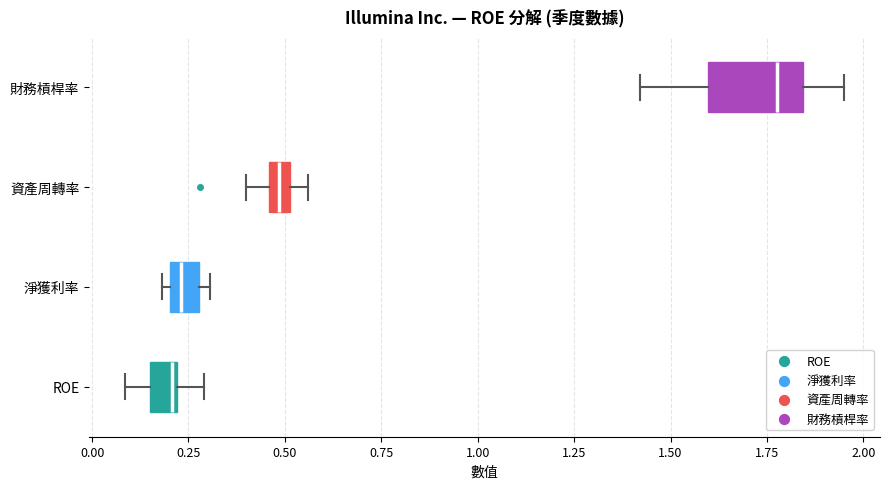

Which box has the furthest to the right median line?

財務槓桿率